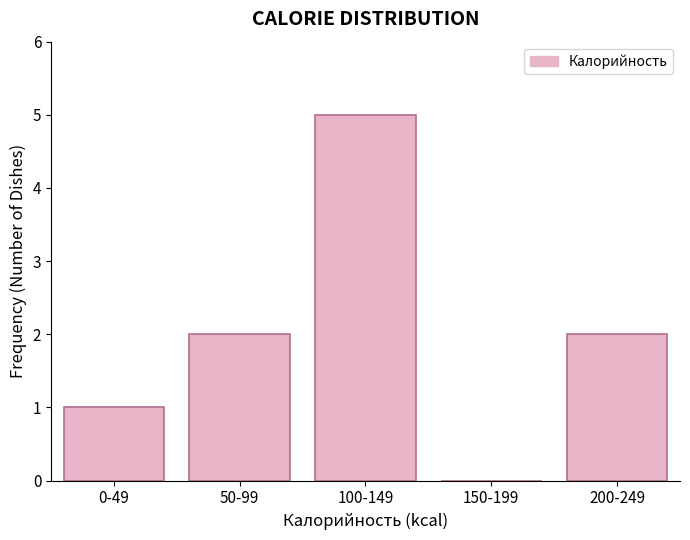

Reading right to left, transcribe all the data shown in this chart.

200-249=2	150-199=0	100-149=5	50-99=2	0-49=1